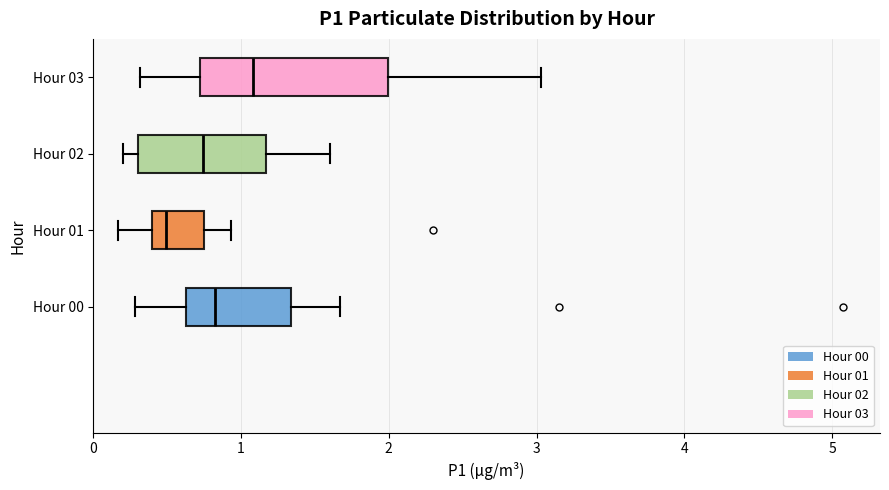

Comparing the boxes themselves (not the whiskers), which one is the widest?

Hour 03